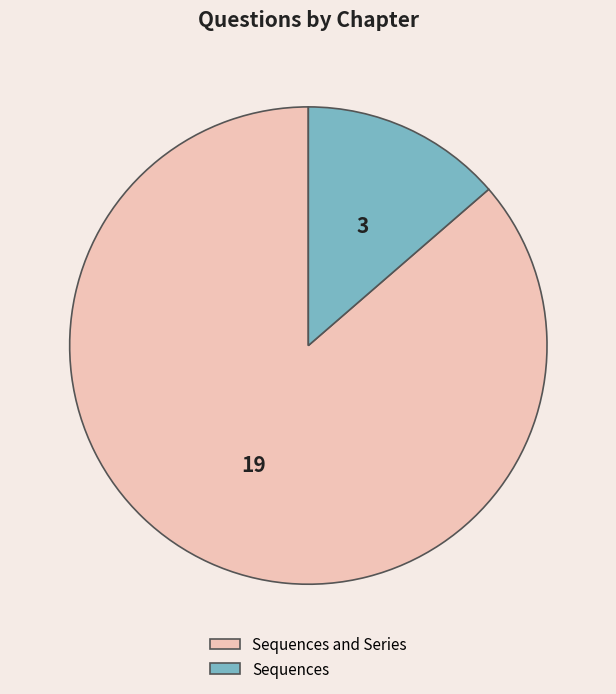

Count the number of slices in the pie.

2